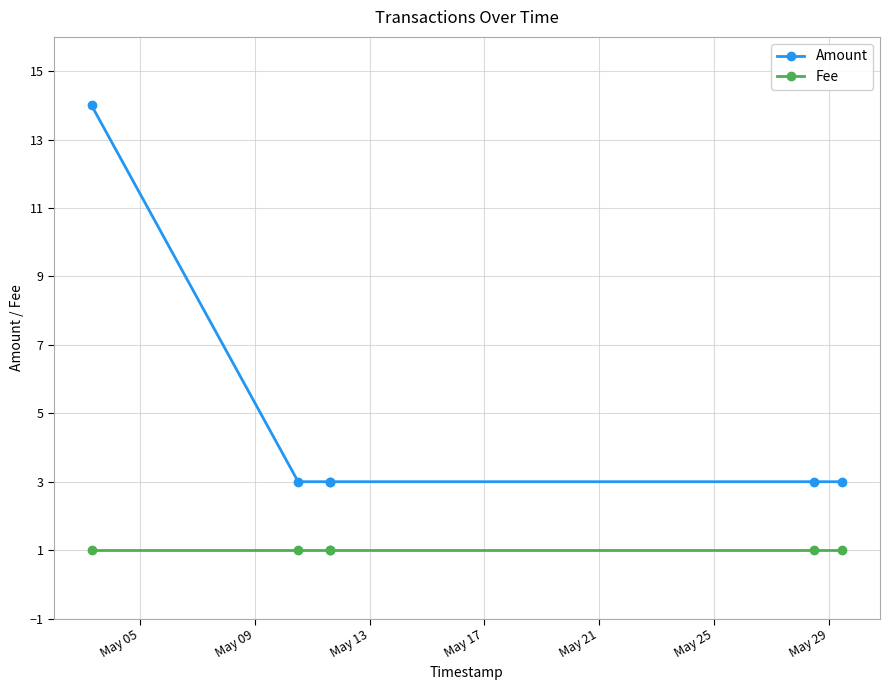

What is the value of the Amount point at the 1st from the left?

14